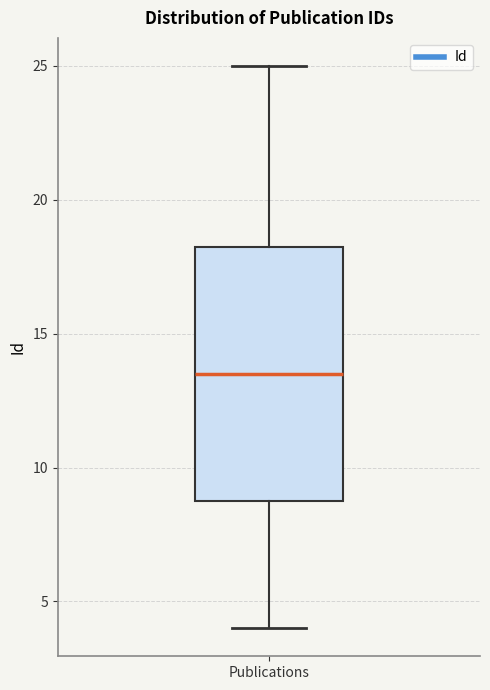

Transcribe this box plot: give where the median line is, the range the box spans, and where the two whiskers end, as read against the y-axis. The values are not printed on the chart, so give them approximately, as read against the axis.

median 13.5, box 9.0 to 18.5, whiskers 4.0 to 25.0